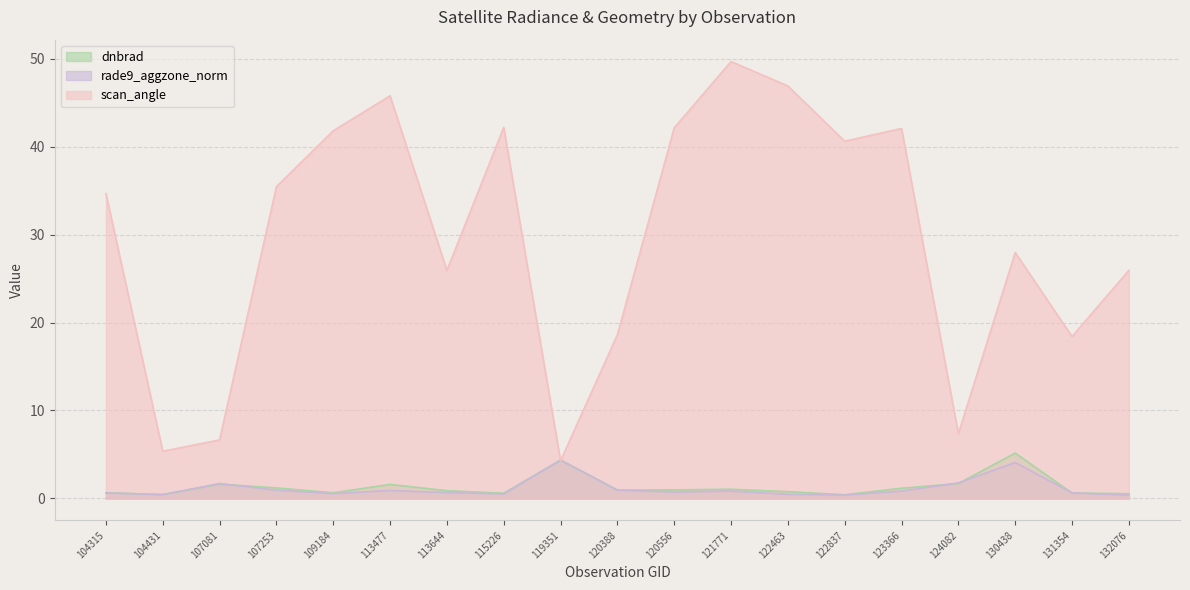

Rank the series by their maximum value, from lowest to highest.

rade9_aggzone_norm, dnbrad, scan_angle